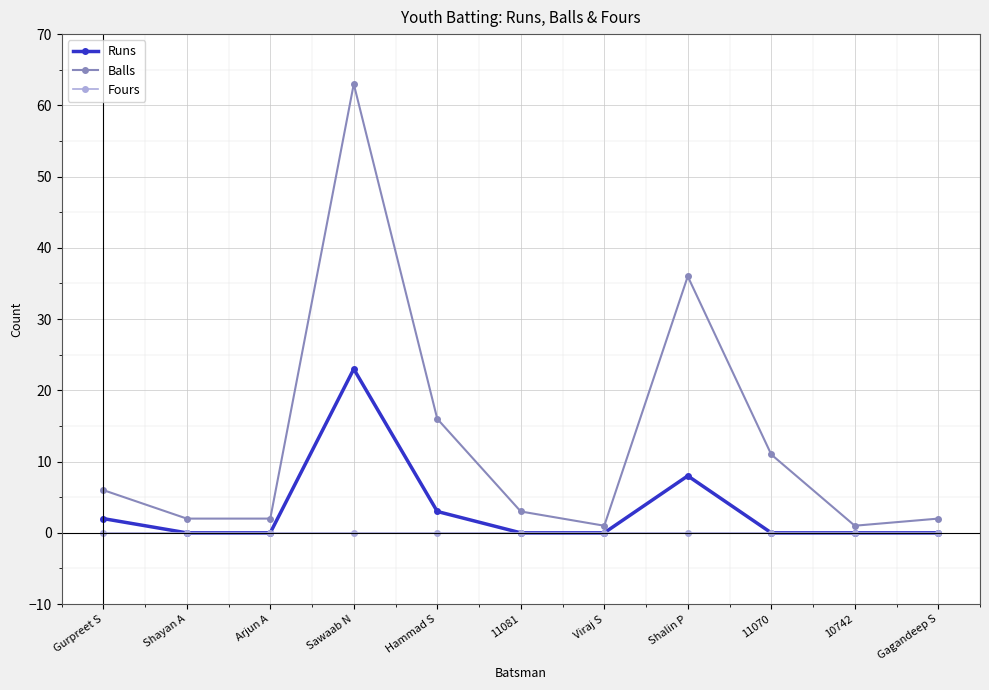

Rank the series by their maximum value, from highest to lowest.

Balls, Runs, Fours